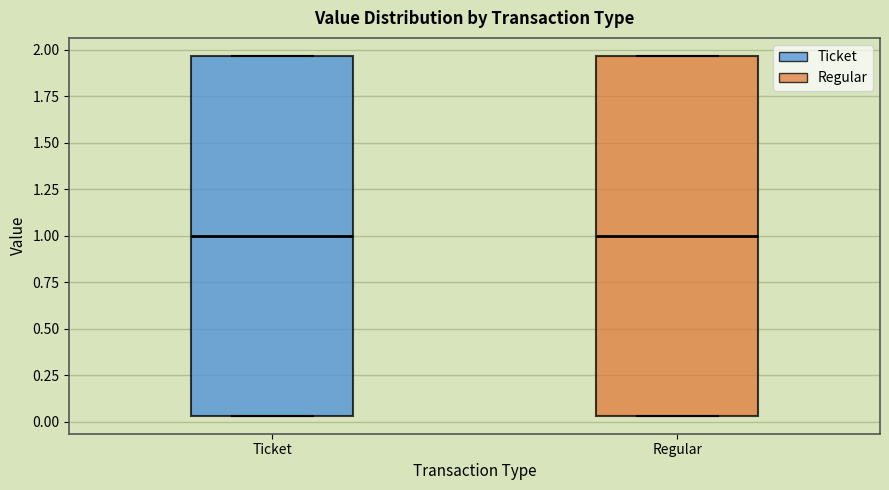

Reading left to right, read every box against the y-axis: the position of its median line, the range the box covers, and the ends of its whiskers. The values are not printed on the chart, so give them approximately, as read against the axis.

Ticket: median 1.00, box 0.05 to 1.95, whiskers 0.05 to 1.95
Regular: median 1.00, box 0.05 to 1.95, whiskers 0.05 to 1.95